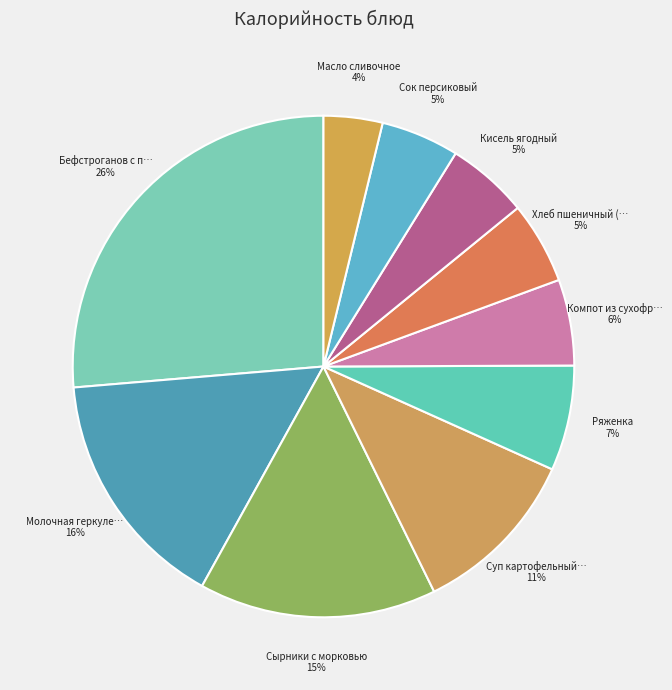

Count the number of slices in the pie.

10